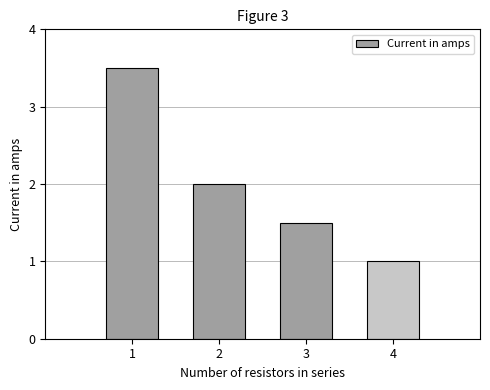

Reading right to left, list all the values displayed in this chart.

4=1.0	3=1.5	2=2.0	1=3.5